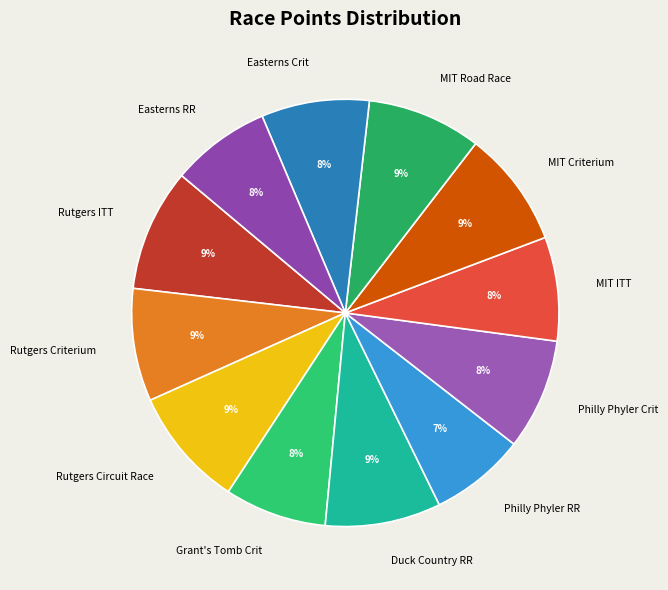

To the nearest percent, what portion does Easterns Crit represent?

8%